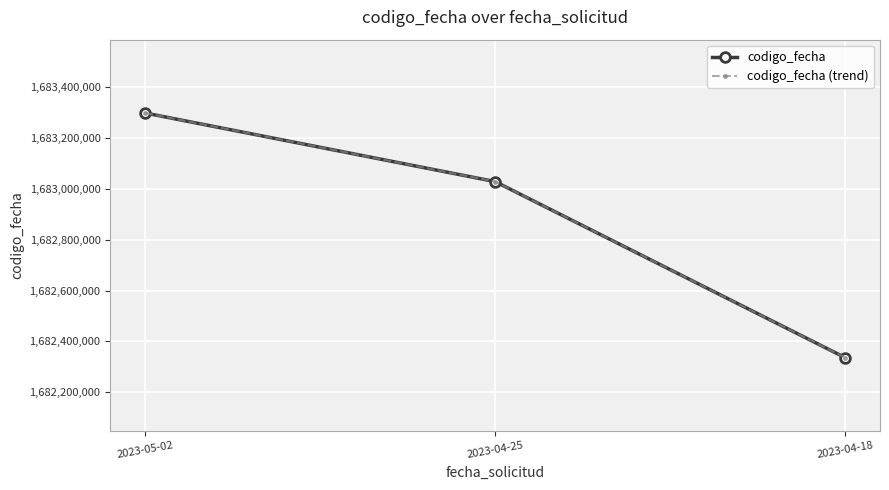

At which label does codigo_fecha first exceed 1683029196?

2023-05-02